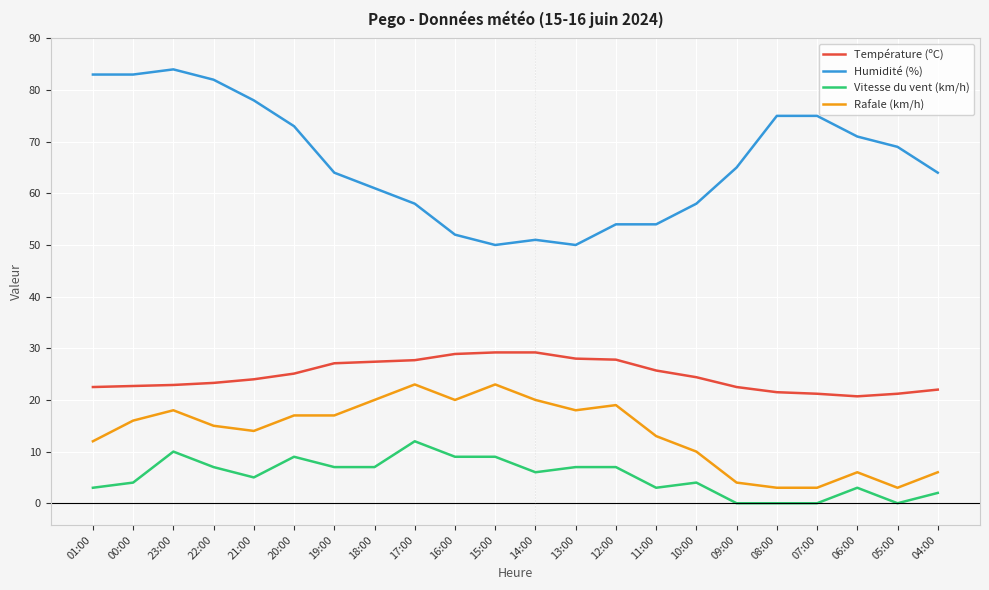

What is the difference between the Température (ºC) values at 13:00 and 06:00?

7.3